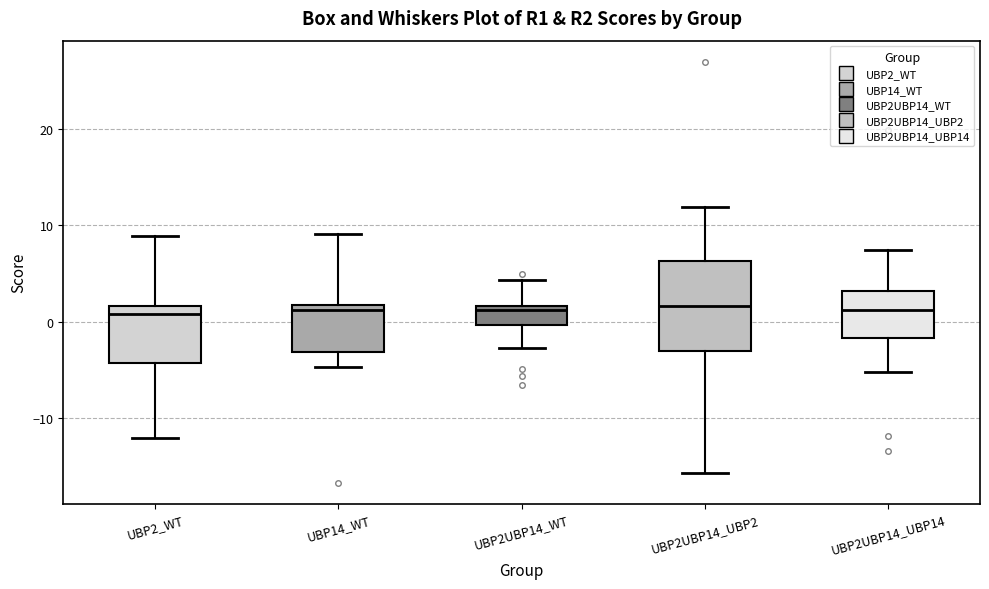

Reading left to right, transcribe this box plot: for each box, give where its median line is, the range the box spans, and where its two whiskers end, as read against the y-axis. The values are not printed on the chart, so give them approximately, as read against the axis.

UBP2_WT: median 1, box -4 to 2, whiskers -12 to 9
UBP14_WT: median 1, box -3 to 2, whiskers -5 to 9
UBP2UBP14_WT: median 1, box 0 to 2, whiskers -3 to 4
UBP2UBP14_UBP2: median 2, box -3 to 6, whiskers -16 to 12
UBP2UBP14_UBP14: median 1, box -2 to 3, whiskers -5 to 7